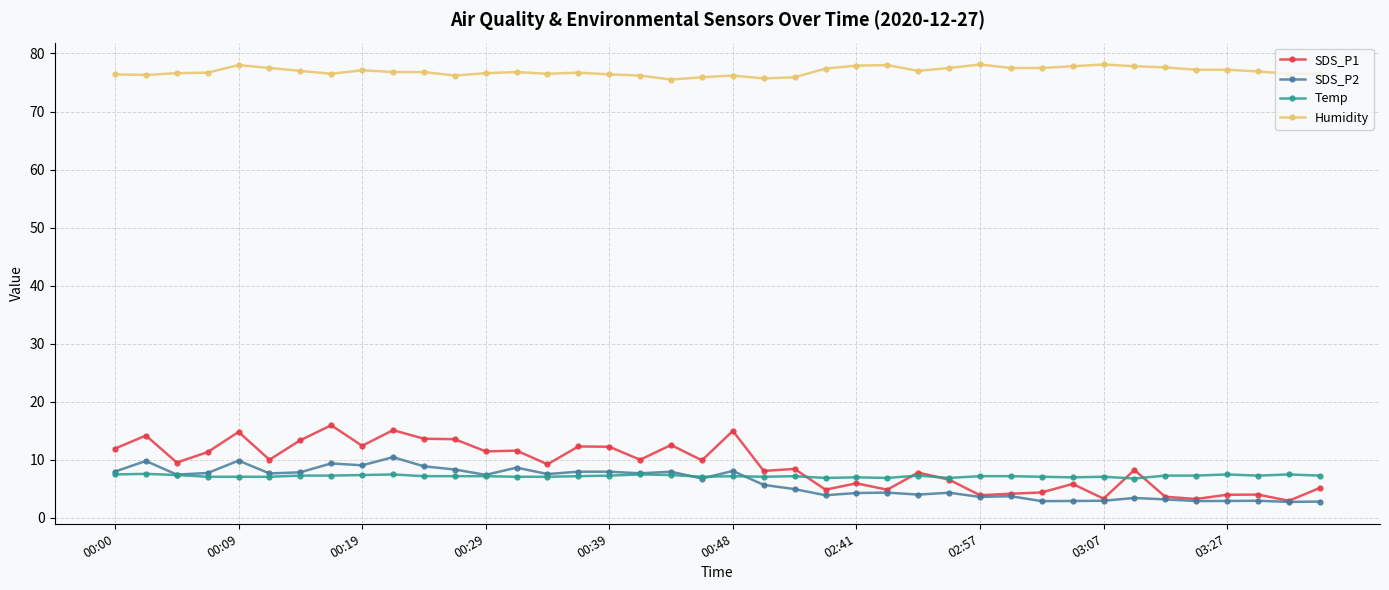

True or false: SDS_P2 and Humidity cross at least once.

False